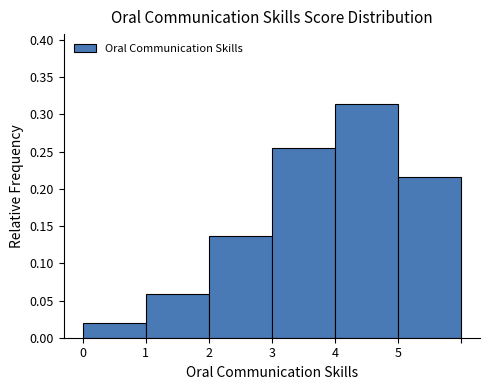

Which range on the x-axis has the tallest bar?

4 to 5